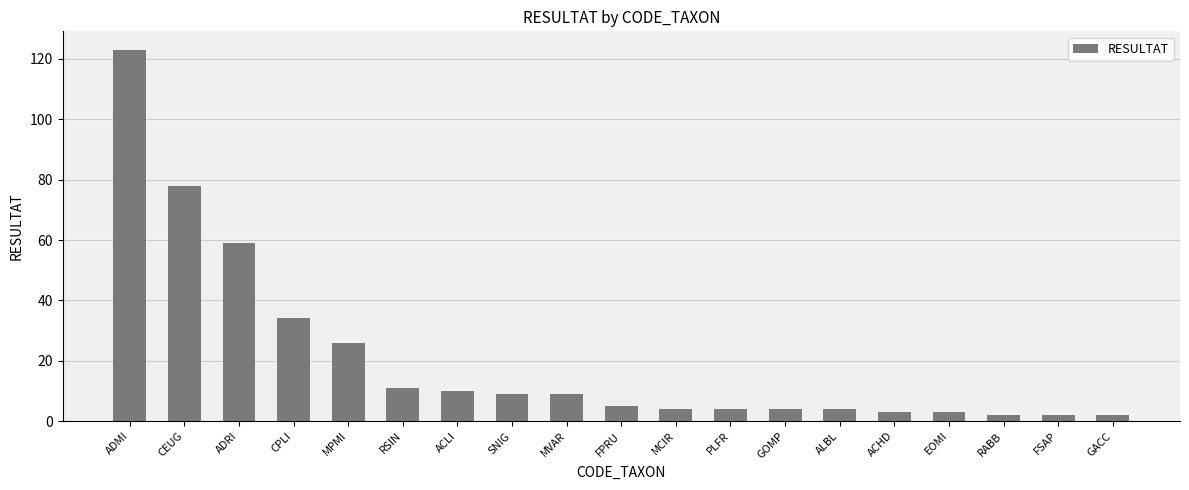

True or false: the data shows 4 at MCIR.

True